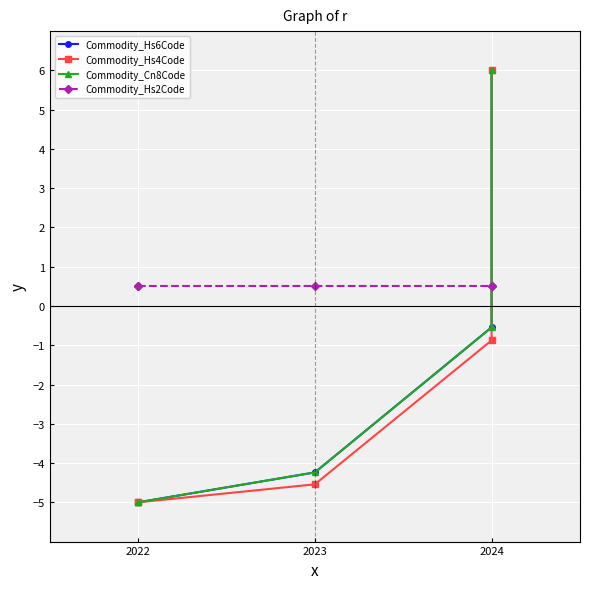

Which category has the lowest value across all series?

2022